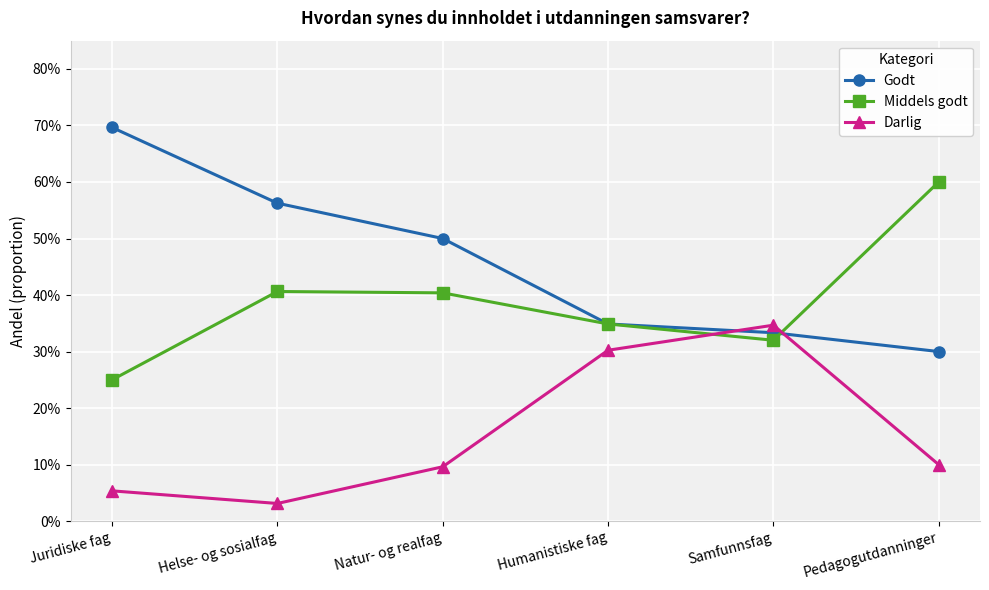

Which label corresponds to the smallest value in the chart?

Helse- og sosialfag